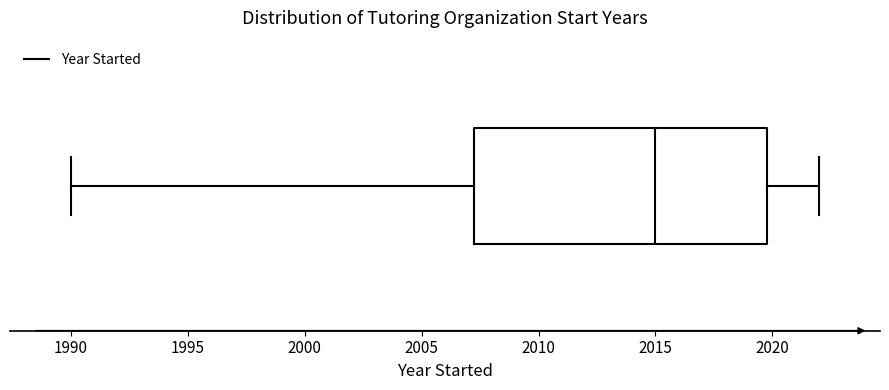

Read this box plot against the x-axis: the position of the median line, the range covered by the box, and the ends of both whiskers. The values are not printed on the chart, so give them approximately, as read against the axis.

median 2015.0, box 2007.5 to 2020.0, whiskers 1990.0 to 2022.0